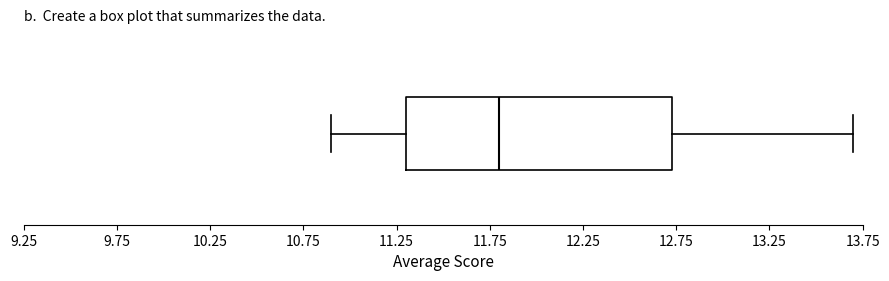

Transcribe this box plot: give where the median line is, the range the box spans, and where the two whiskers end, as read against the x-axis. The values are not printed on the chart, so give them approximately, as read against the axis.

median 11.80, box 11.30 to 12.75, whiskers 10.90 to 13.70